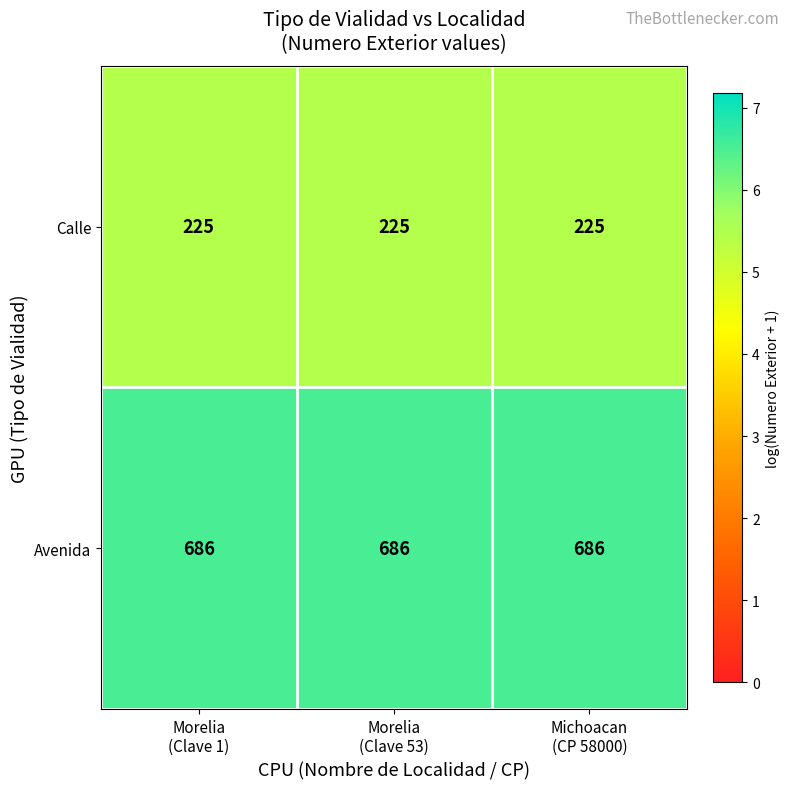

What is the highest value of the Avenida series?

686